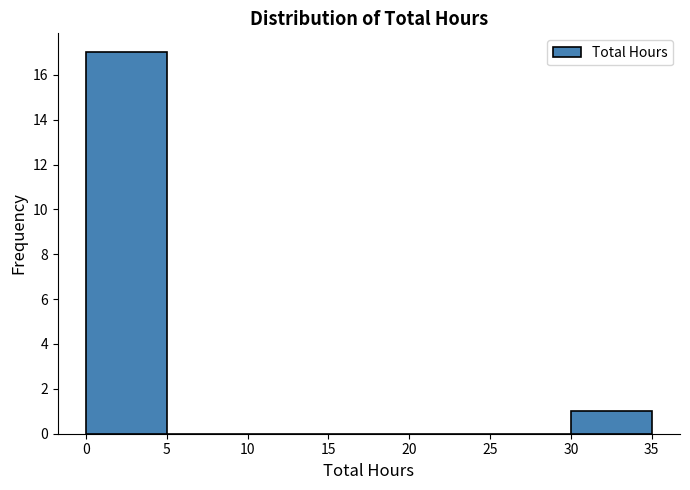

Reading left to right, transcribe this chart: for each bar, give the range it covers on the x-axis and its height. The values are not printed on the chart, so give them approximately, as read against the axis.

0 to 5: 17
5 to 10: 0
10 to 15: 0
15 to 20: 0
20 to 25: 0
25 to 30: 0
30 to 35: 1